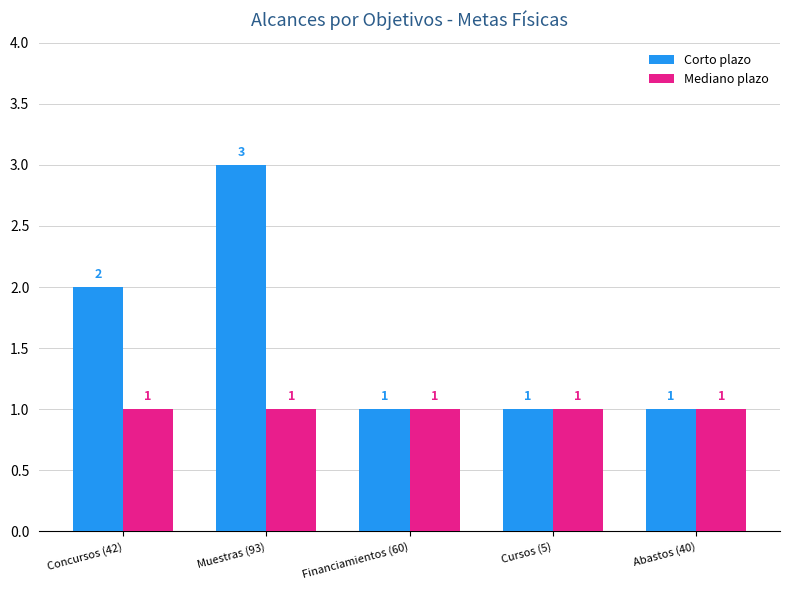

The Corto plazo series shows 1 at Financiamientos (60). True or false?

True